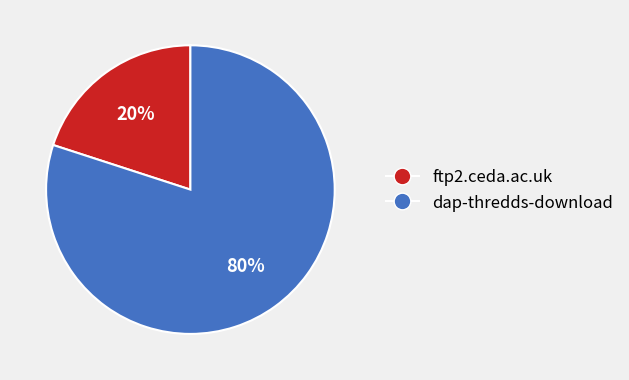

How many slices are in this pie chart?

2